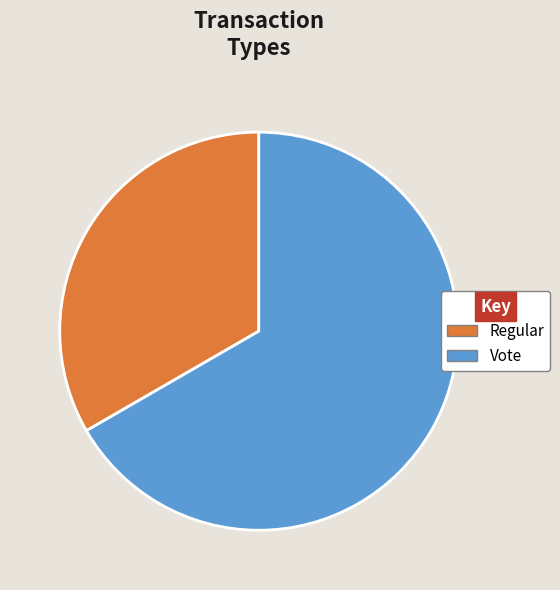

Do Regular and Vote together represent more than half of the pie?

Yes